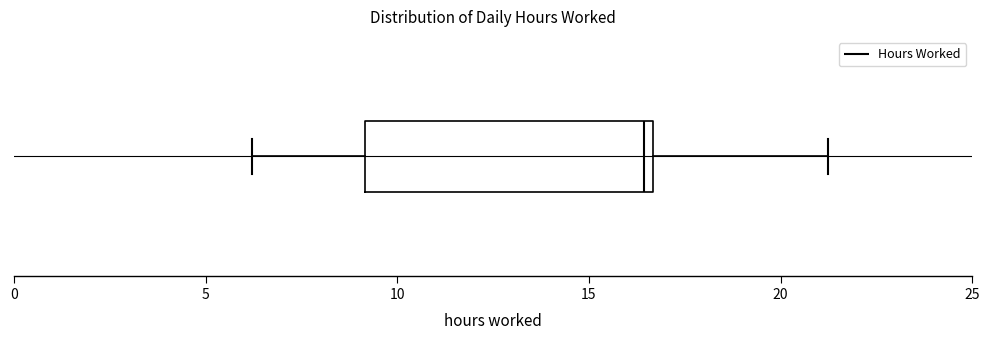

Where is the left edge of the box on the x-axis? The values are not printed on the chart, so give them approximately, as read against the axis.

9.0